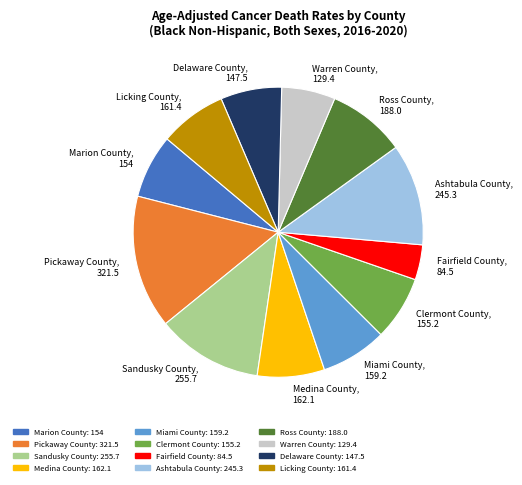

True or false: Miami County accounts for 12% of the total.

False